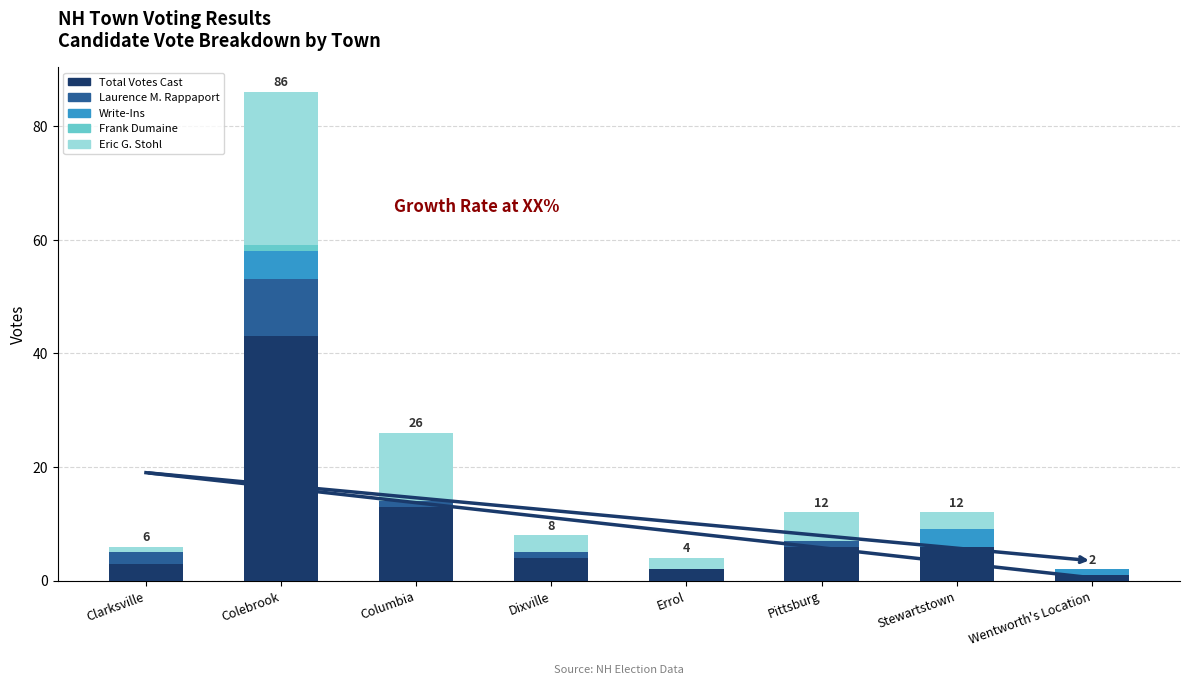

How many Laurence M. Rappaport values are between 0 and 2?

7